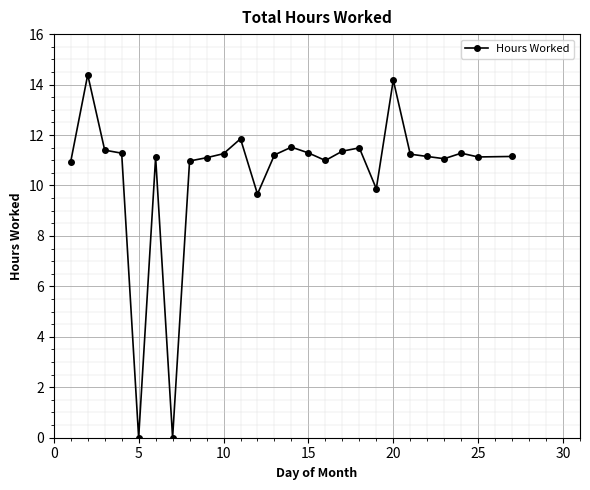

What is the greatest value displayed?

14.4